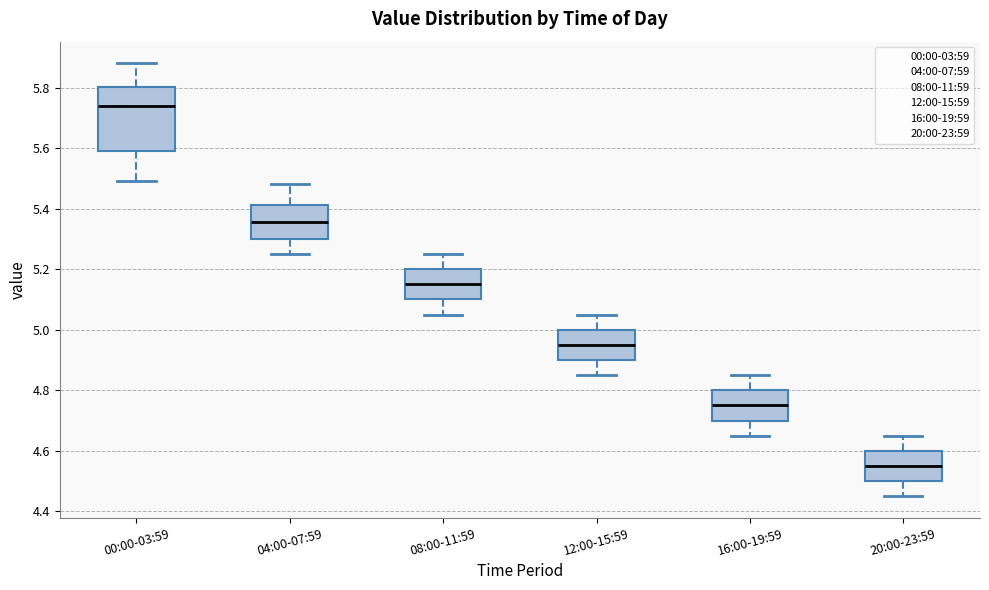

Reading left to right, read every box against the y-axis: the position of its median line, the range the box covers, and the ends of its whiskers. The values are not printed on the chart, so give them approximately, as read against the axis.

00:00-03:59: median 5.74, box 5.60 to 5.80, whiskers 5.50 to 5.88
04:00-07:59: median 5.36, box 5.30 to 5.42, whiskers 5.26 to 5.48
08:00-11:59: median 5.16, box 5.10 to 5.20, whiskers 5.06 to 5.26
12:00-15:59: median 4.96, box 4.90 to 5.00, whiskers 4.86 to 5.06
16:00-19:59: median 4.76, box 4.70 to 4.80, whiskers 4.66 to 4.86
20:00-23:59: median 4.56, box 4.50 to 4.60, whiskers 4.46 to 4.66